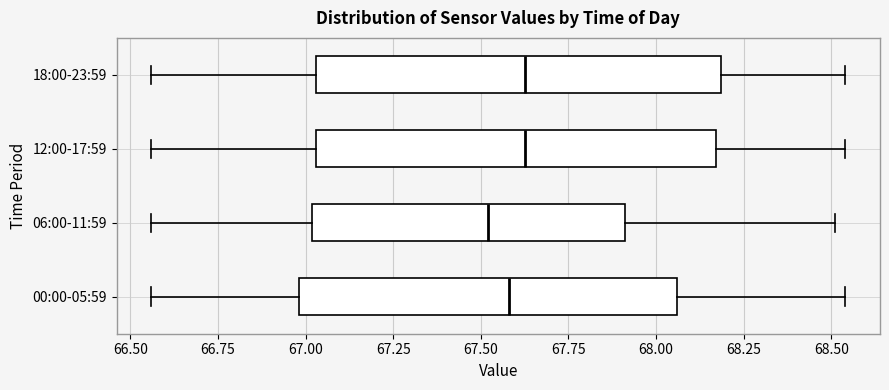

Reading bottom to top, read every box against the x-axis: the position of its median line, the range the box covers, and the ends of its whiskers. The values are not printed on the chart, so give them approximately, as read against the axis.

00:00-05:59: median 67.60, box 67.00 to 68.05, whiskers 66.55 to 68.55
06:00-11:59: median 67.50, box 67.00 to 67.90, whiskers 66.55 to 68.50
12:00-17:59: median 67.65, box 67.05 to 68.15, whiskers 66.55 to 68.55
18:00-23:59: median 67.65, box 67.05 to 68.20, whiskers 66.55 to 68.55